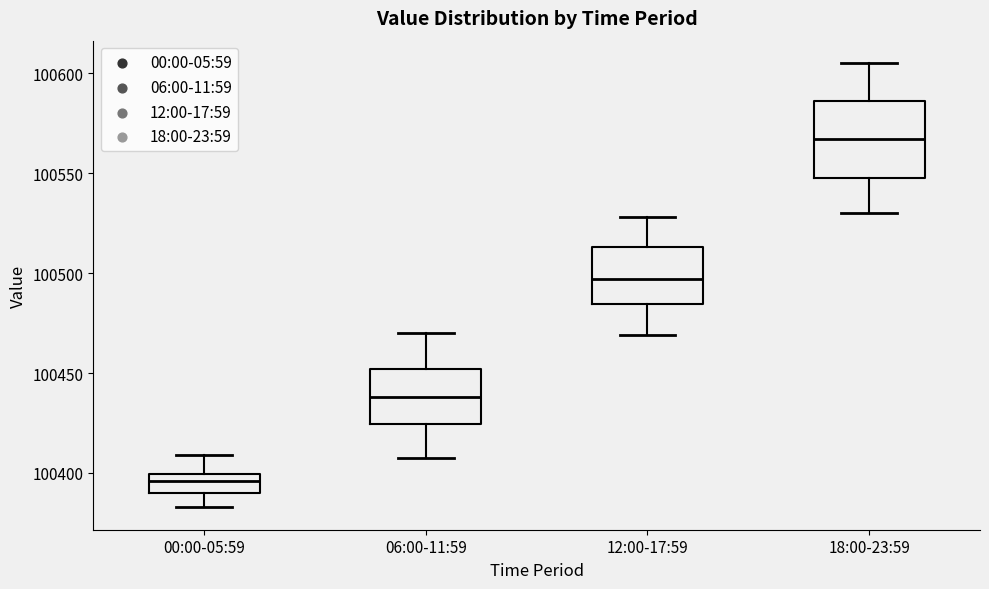

Where does the median line of the box for 00:00-05:59 sit on the y-axis? The values are not printed on the chart, so give them approximately, as read against the axis.

100395